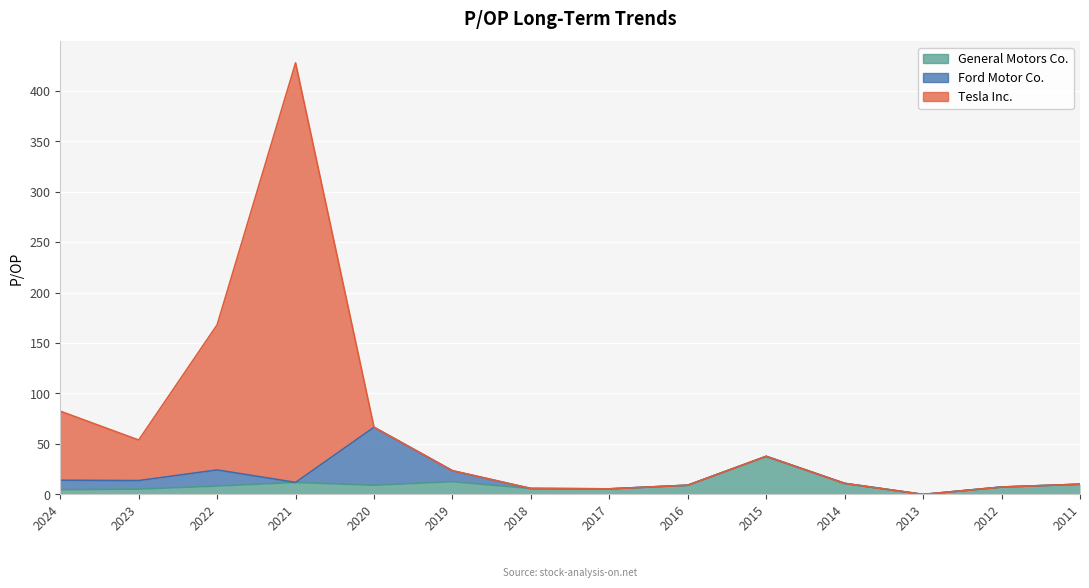

In Tesla Inc., how many points are lower than both neighbors (excluding endpoints)?

3